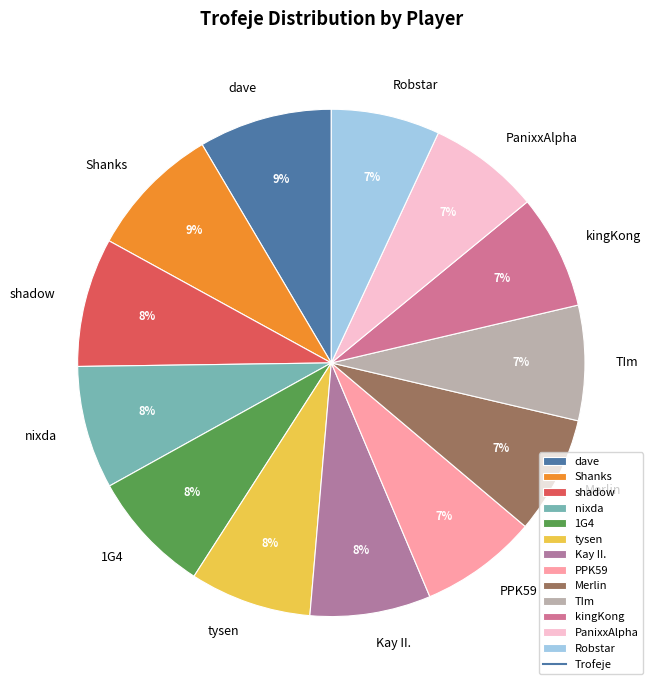

To the nearest percent, what is the average slice percentage?

8%